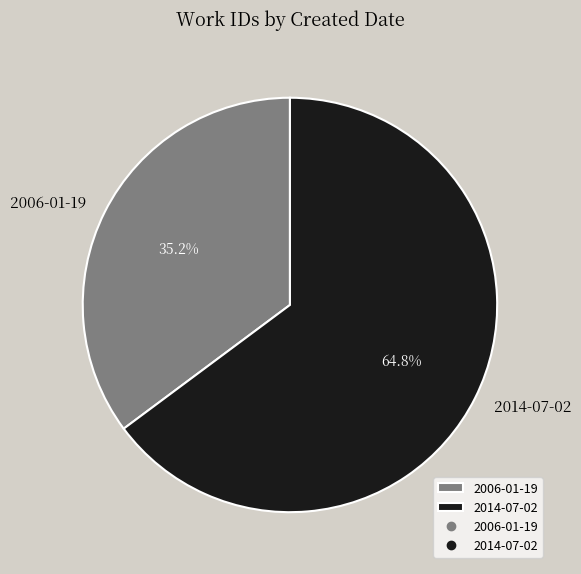

How much of the chart is everything except 2014-07-02?

35.2%